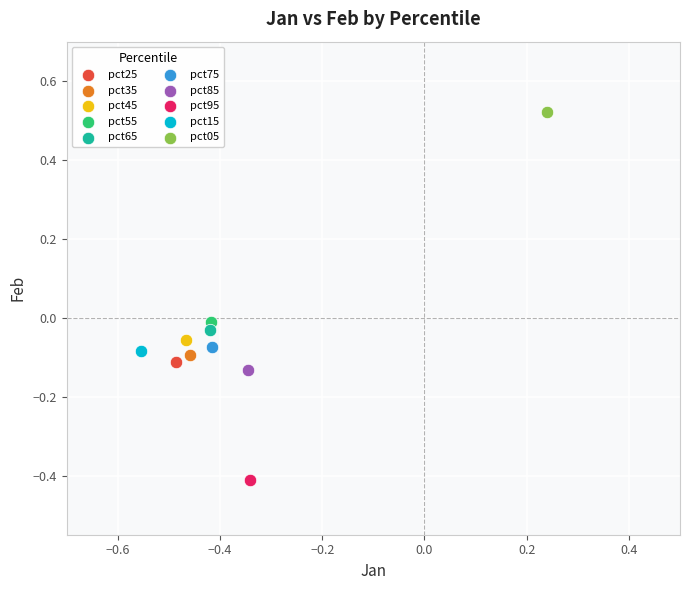

What are all the series names shown in the legend?

pct25, pct35, pct45, pct55, pct65, pct75, pct85, pct95, pct15, pct05